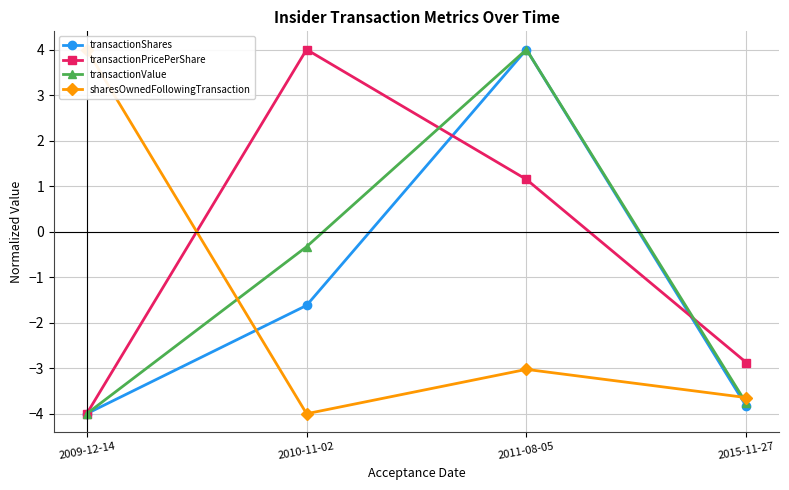

Where do transactionShares and sharesOwnedFollowingTransaction first cross each other?

2009-12-14 and 2010-11-02